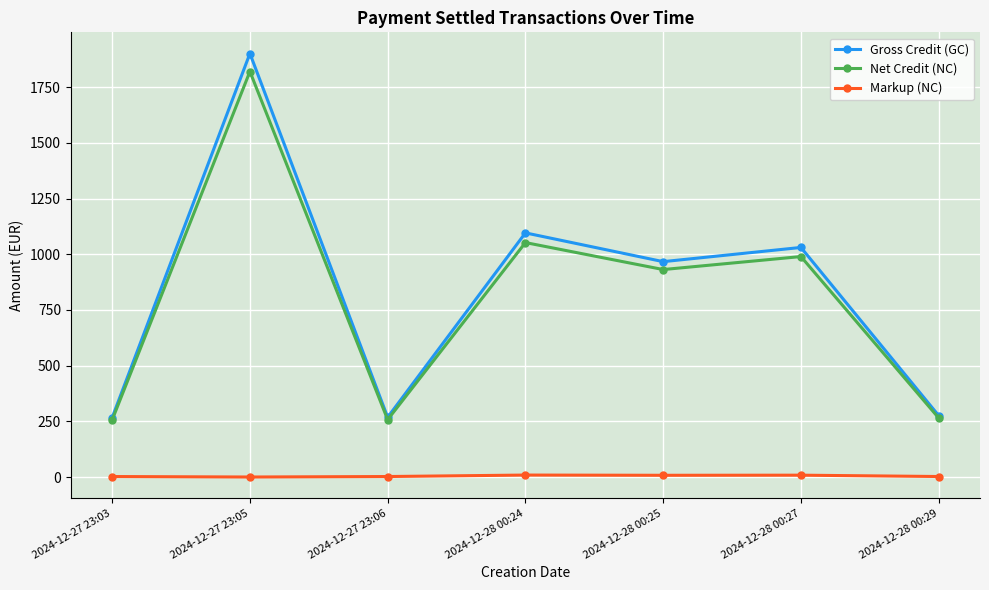

True or false: Net Credit (NC) and Markup (NC) intersect in this chart.

False